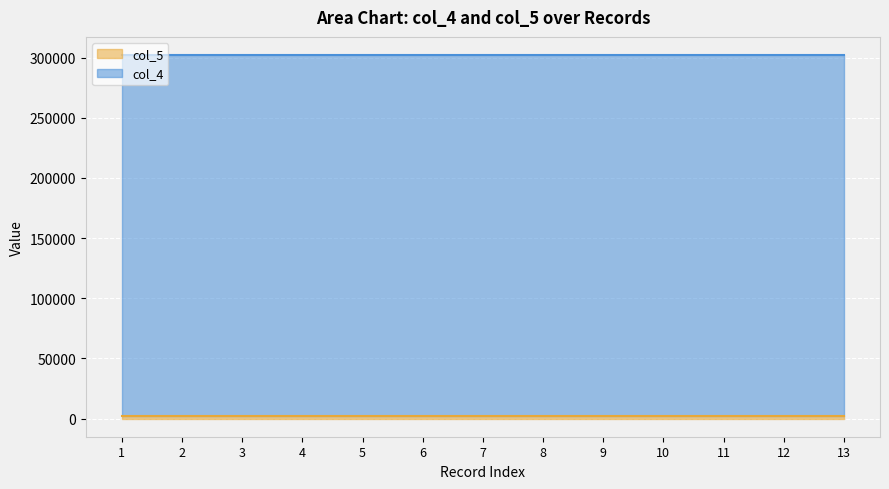

How many lines are shown in the chart?

2